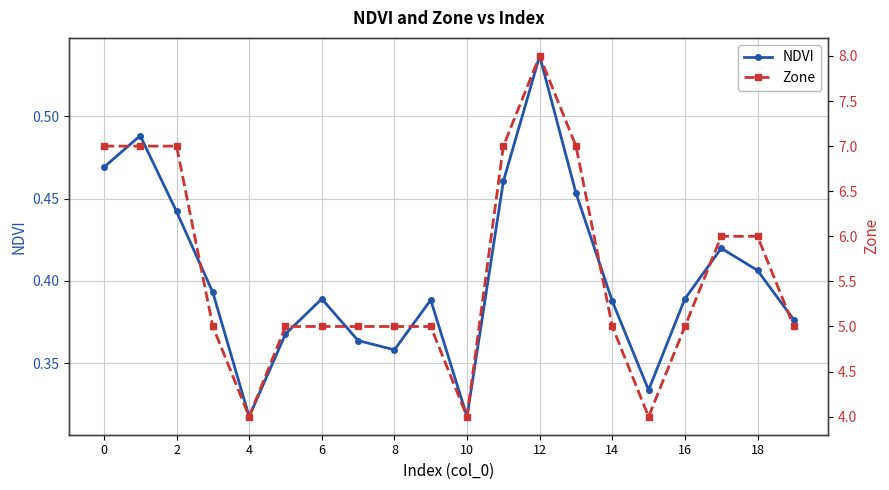

Does the chart display data point markers on the line(s)?

Yes